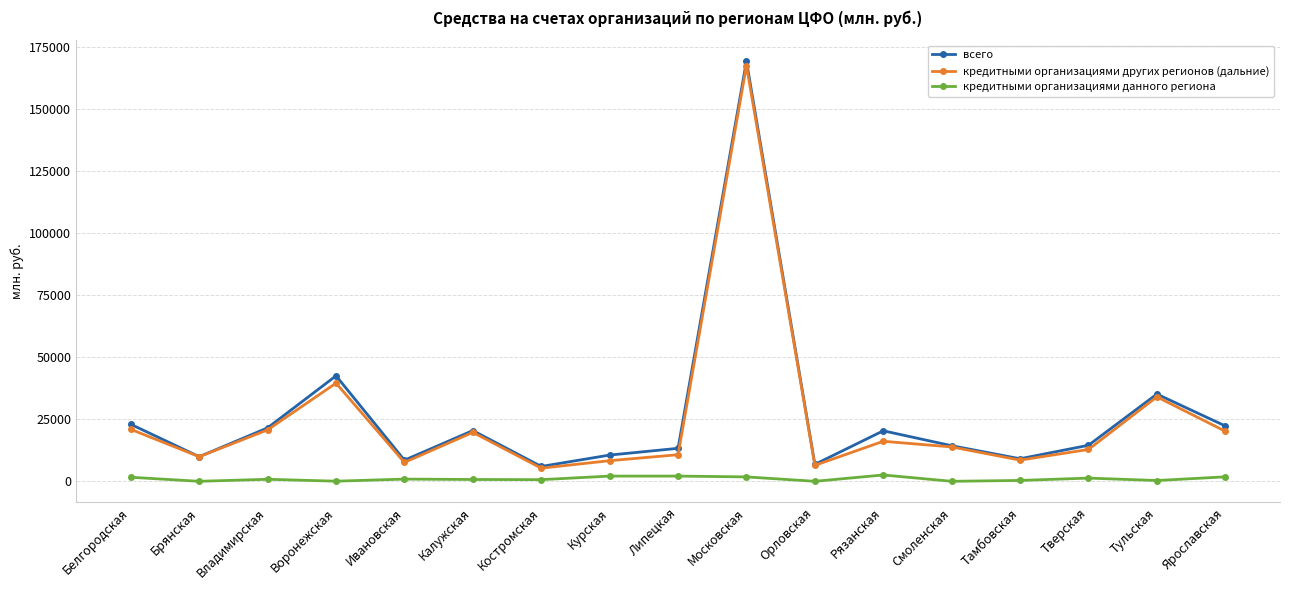

Is it true that кредитными организациями других регионов (дальние) equals 16616 at Липецкая?

False